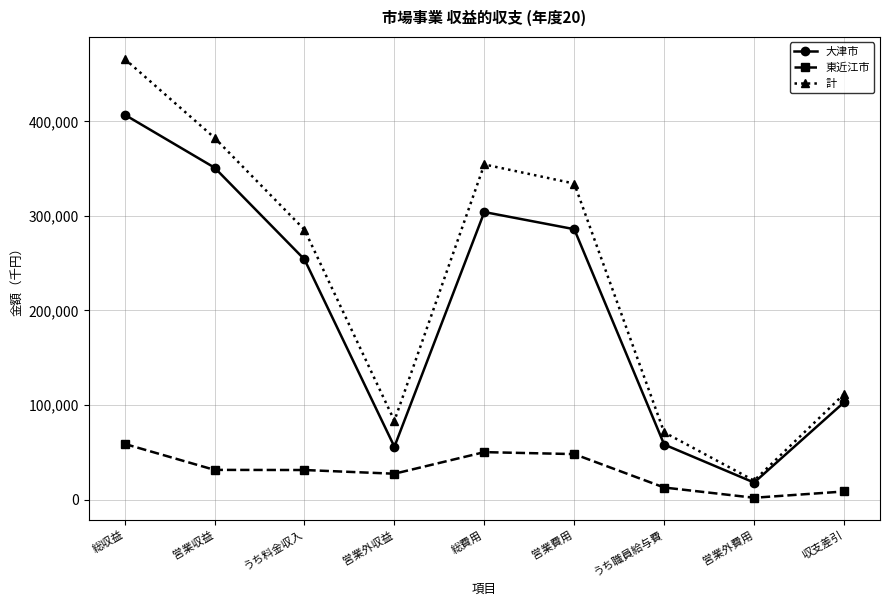

List the series in order of their peak value, highest first.

計, 大津市, 東近江市